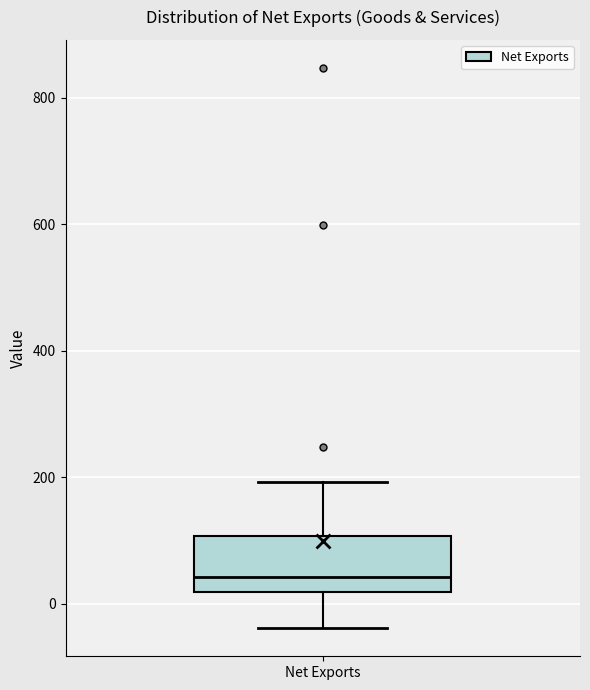

Where does the lower whisker of the box for Net Exports end on the y-axis? The values are not printed on the chart, so give them approximately, as read against the axis.

-40